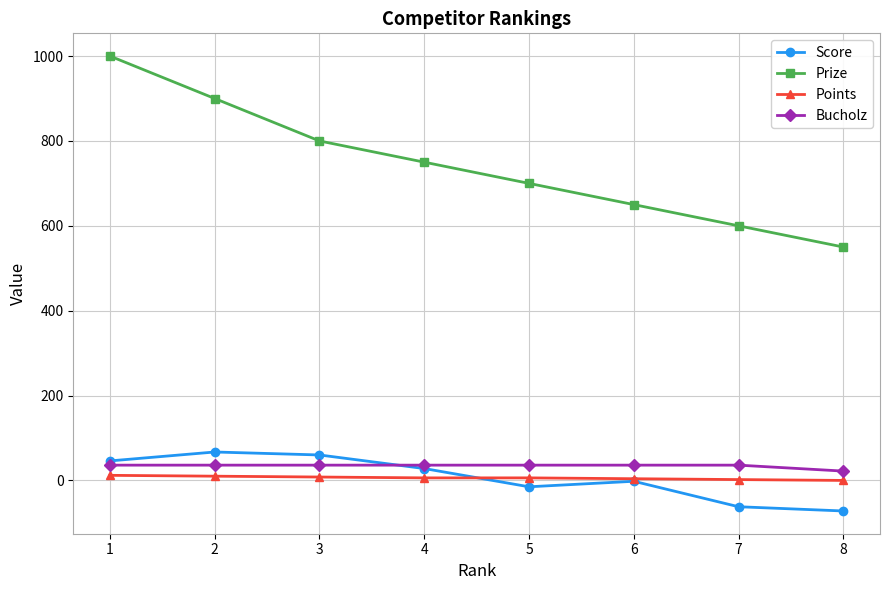

What are all the series names shown in the legend?

Score, Prize, Points, Bucholz